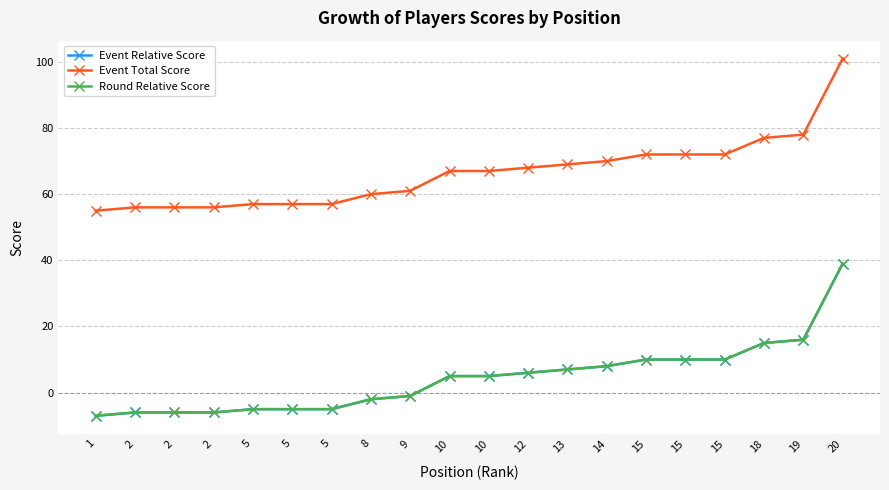

At which category is the sum across all series the highest?

20